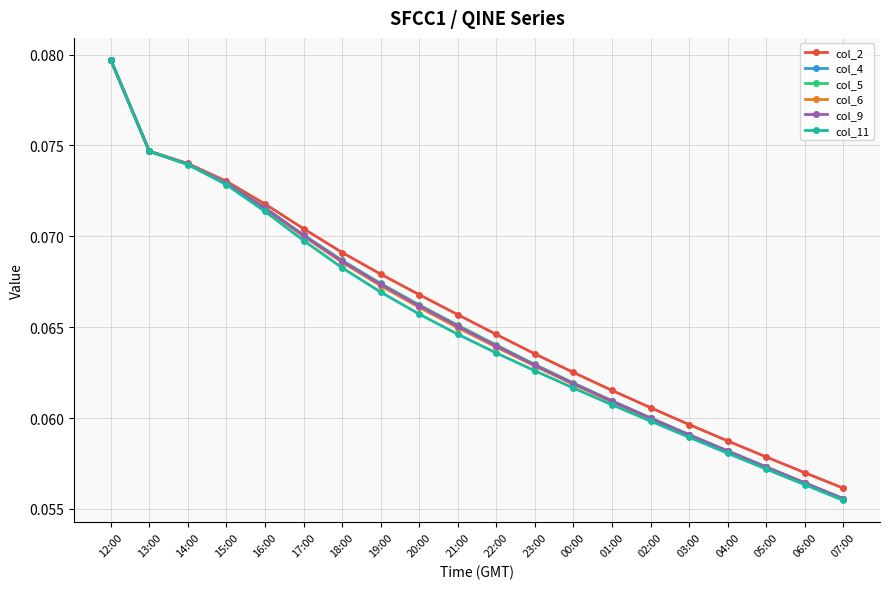

True or false: col_6 has a value of 0.0 at 04:00.

False